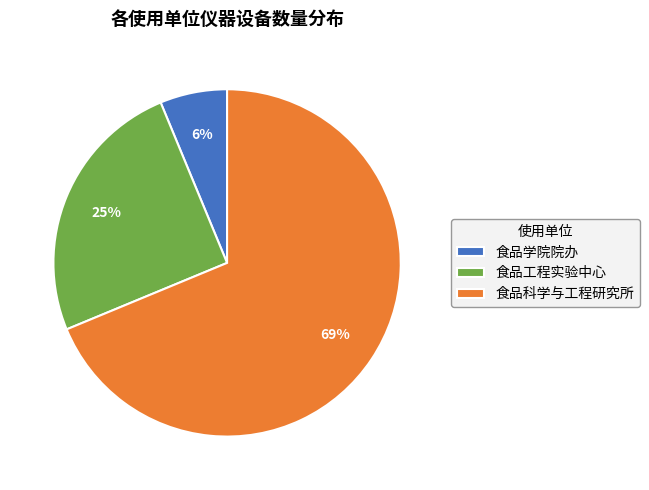

Between 食品工程实验中心 and 食品科学与工程研究所, which is larger?

食品科学与工程研究所